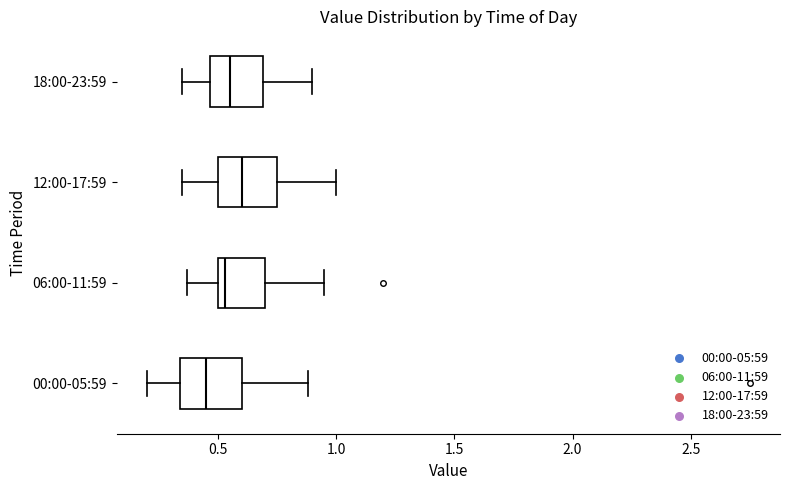

Reading bottom to top, read every box against the x-axis: the position of its median line, the range the box covers, and the ends of its whiskers. The values are not printed on the chart, so give them approximately, as read against the axis.

00:00-05:59: median 0.45, box 0.35 to 0.60, whiskers 0.20 to 0.90
06:00-11:59: median 0.55, box 0.50 to 0.70, whiskers 0.35 to 0.95
12:00-17:59: median 0.60, box 0.50 to 0.75, whiskers 0.35 to 1.00
18:00-23:59: median 0.55, box 0.45 to 0.70, whiskers 0.35 to 0.90